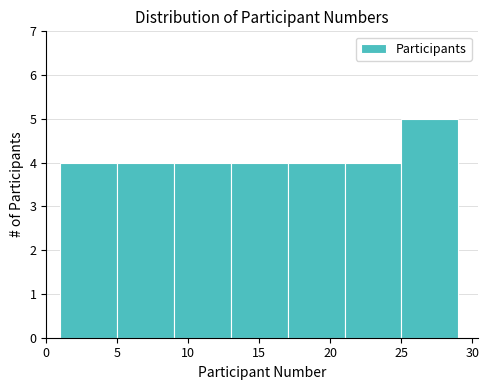

Which range on the x-axis has the tallest bar?

25 to 29